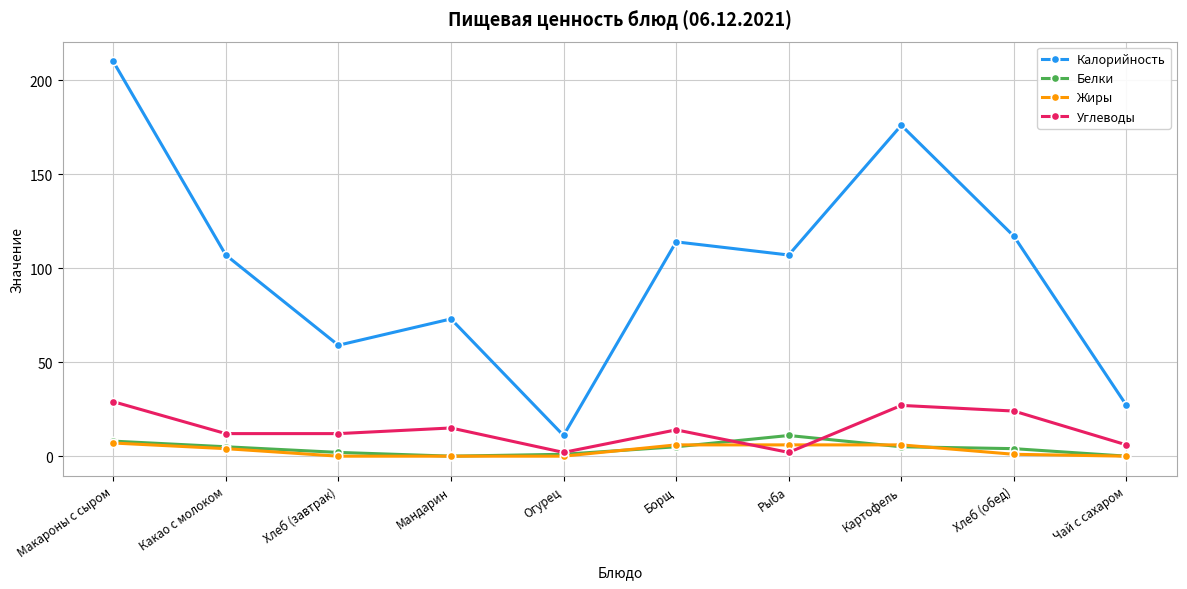

What is the maximum value shown in the chart?

210